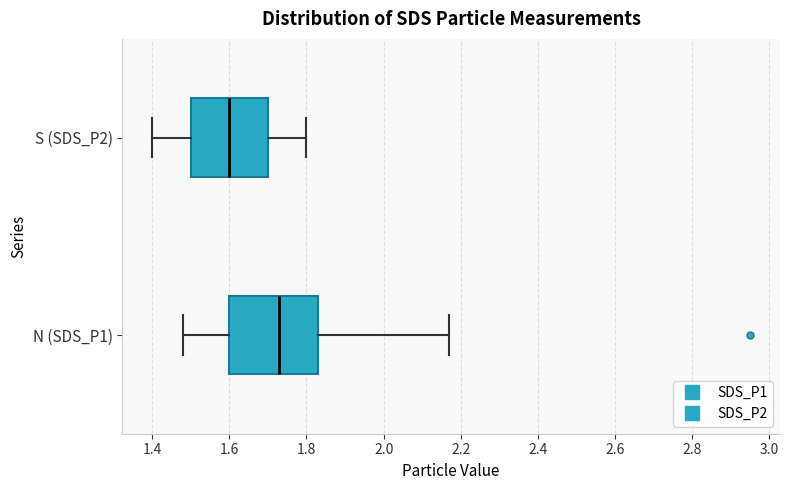

Comparing the boxes themselves (not the whiskers), which one is the widest?

N (SDS_P1)